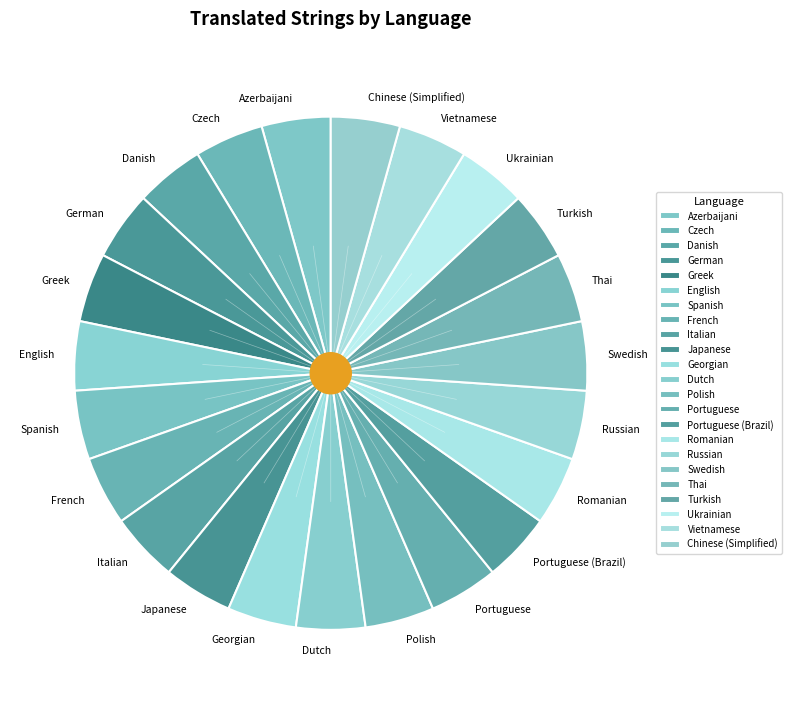

Is it true that French is 4% of the pie?

True